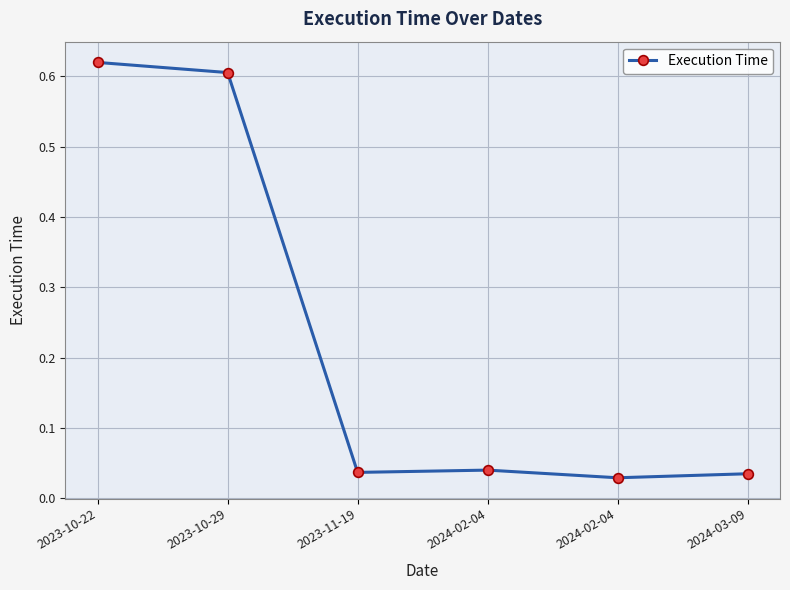

What is the difference between the second highest and second lowest values?

0.6